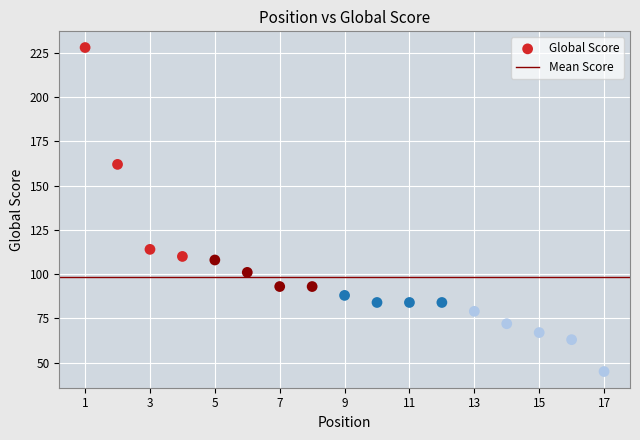

What is the range of X values (max minus min)?

16